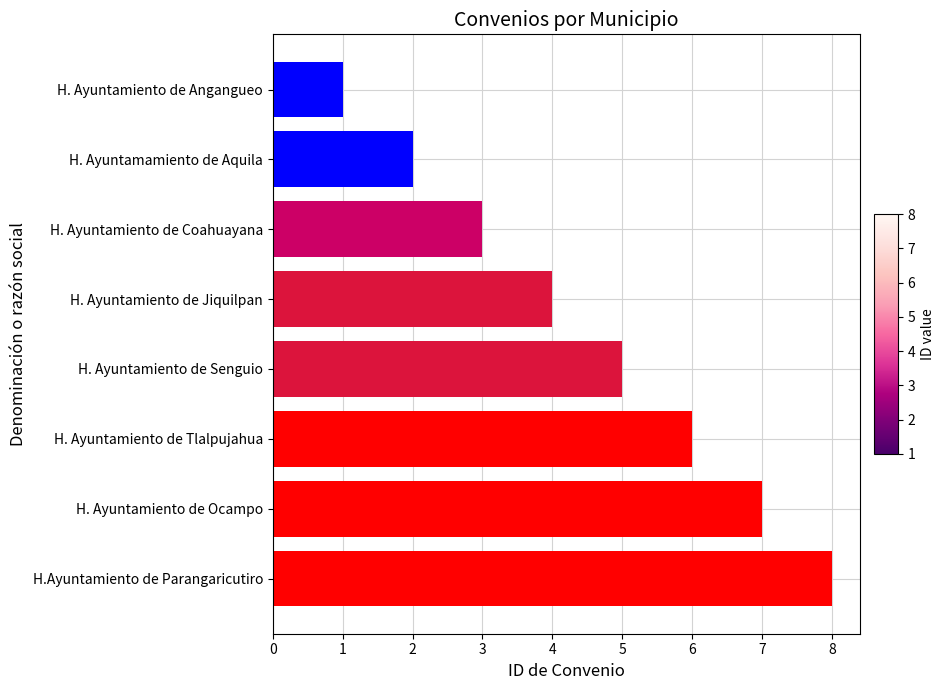

Read the value at H. Ayuntamiento de Senguio.

5